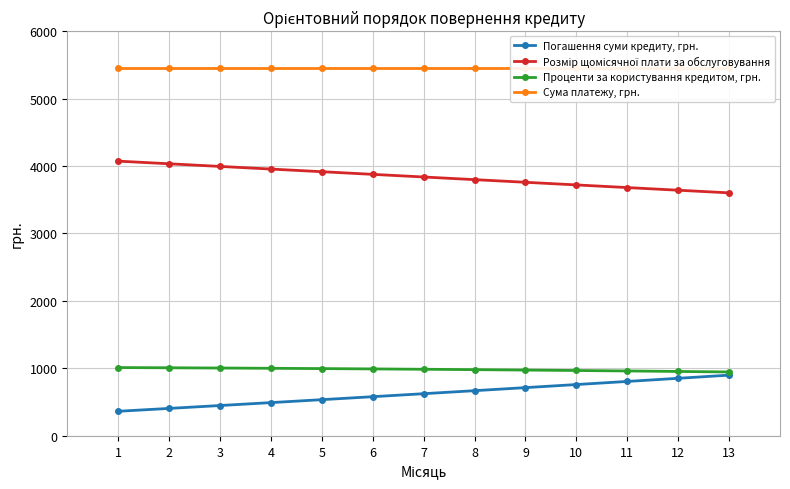

At how many categories does at least one series exceed 3176?

13